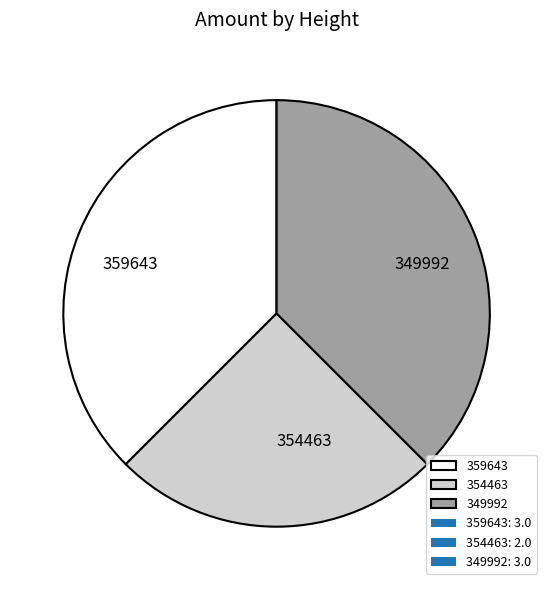

What is the ratio of the value at 354463 to the value at 359643?

0.7